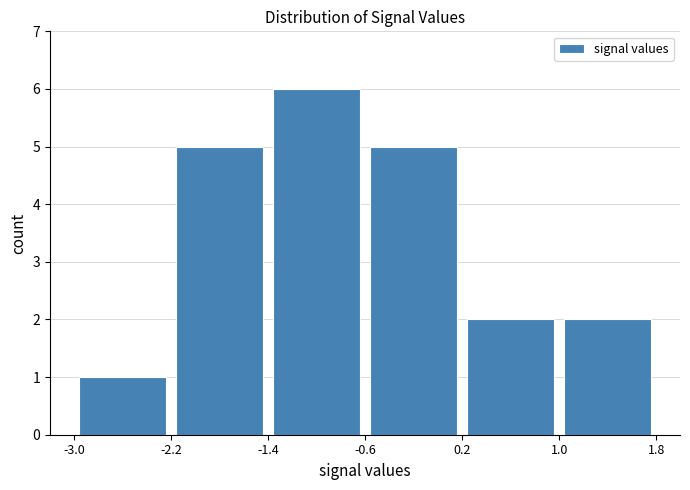

What is the height of the bar covering -1.4 to -0.6 on the x-axis? The values are not printed on the chart, so give them approximately, as read against the axis.

6